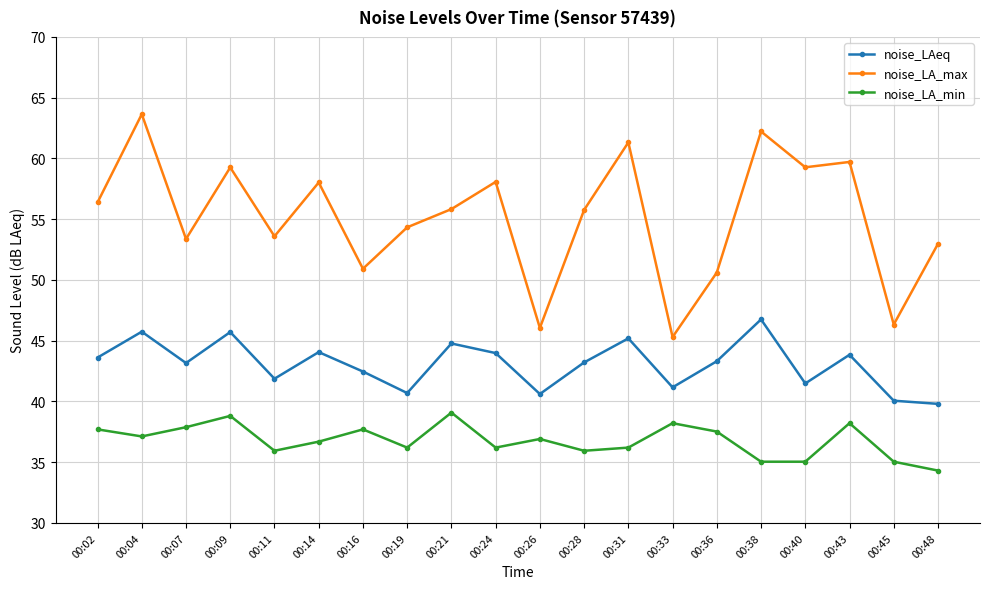

What are all the series names shown in the legend?

noise_LAeq, noise_LA_max, noise_LA_min